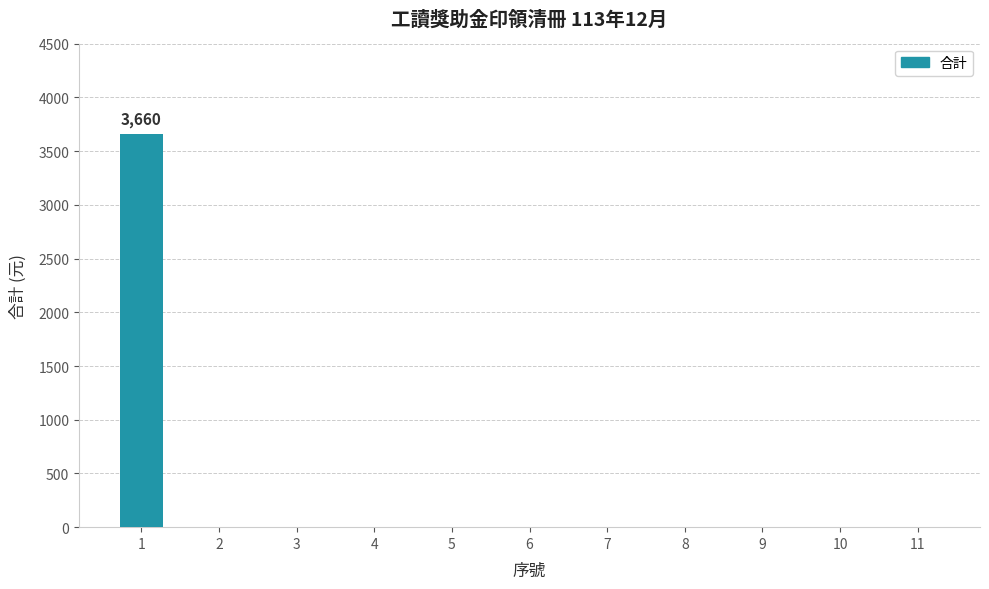

What is the difference between the values at 1 and 5?

3660